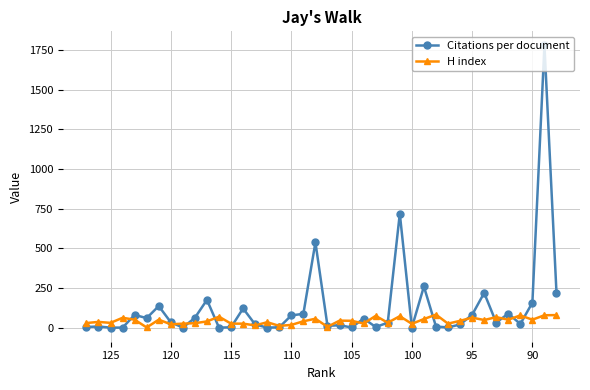

Which series has the largest range (max minus min)?

Citations per document